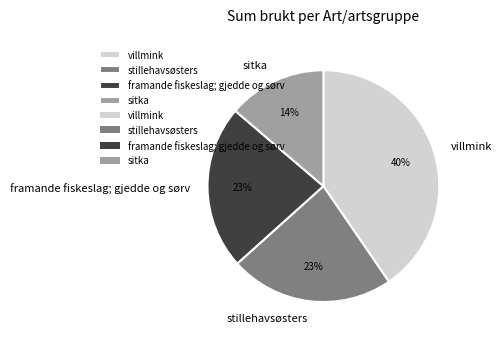

To the nearest percent, what portion does villmink represent?

40%